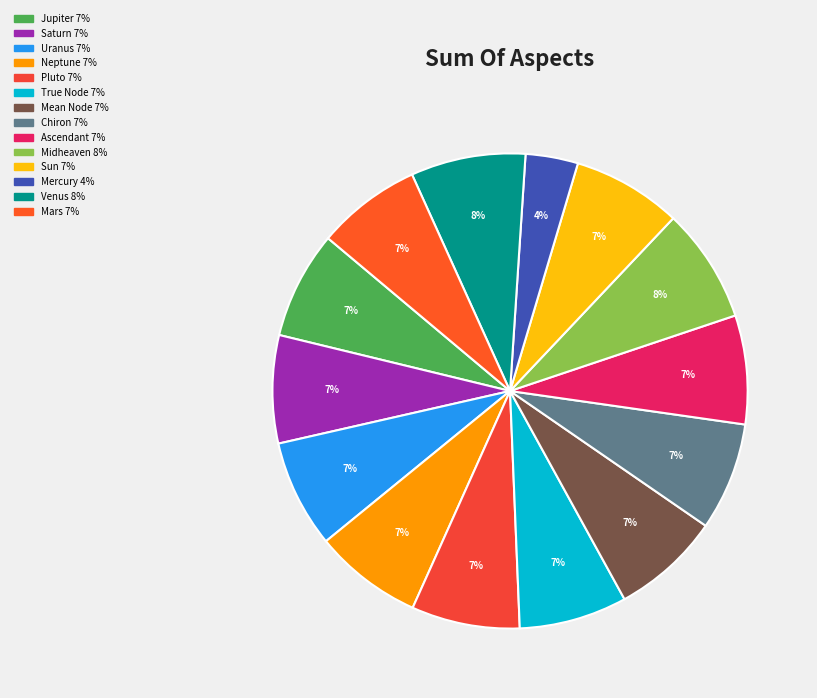

How many segments does this pie chart have?

14